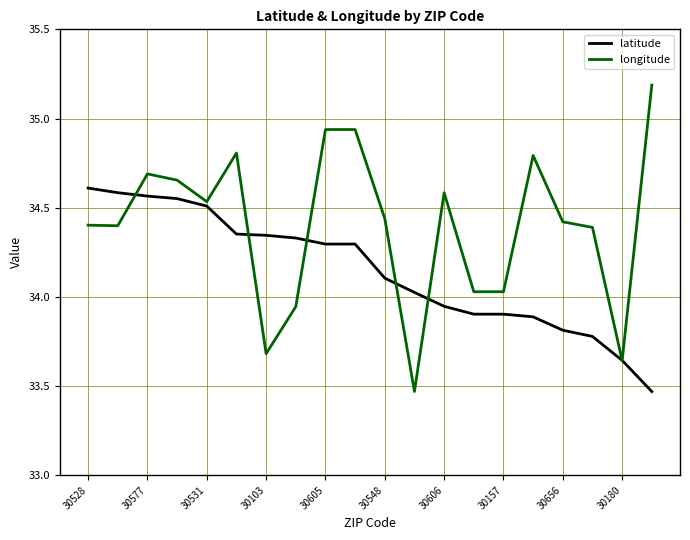

Which series has the largest range (max minus min)?

longitude